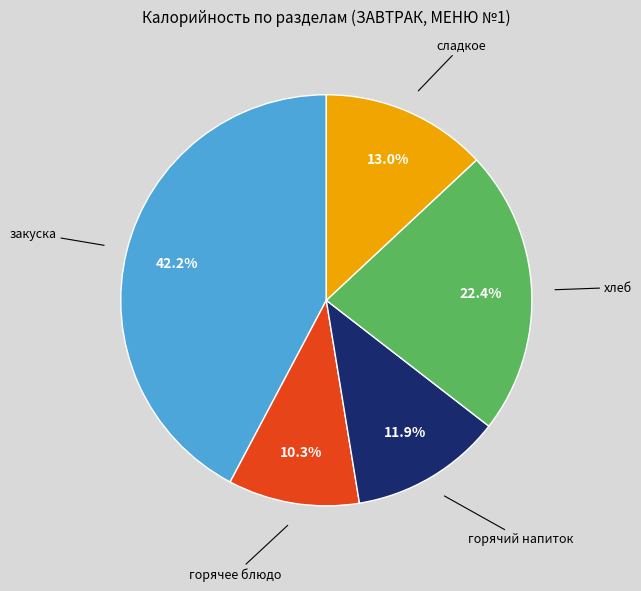

To the nearest percent, what percentage of the pie is сладкое?

13%